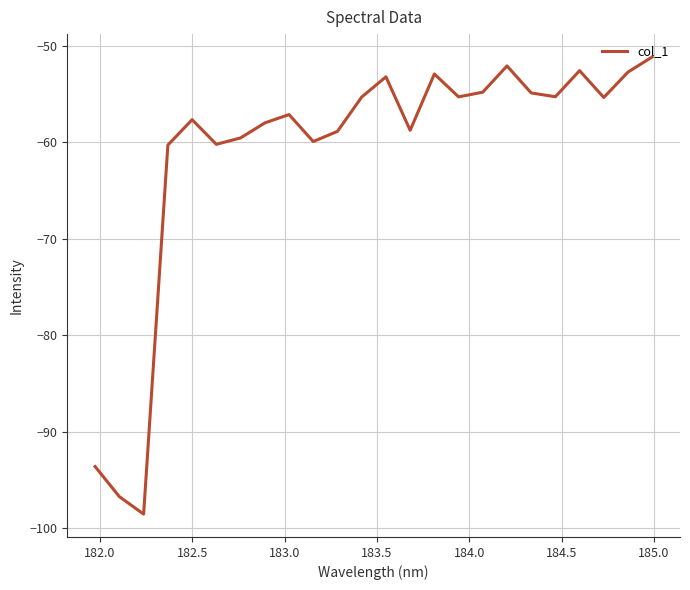

What is the maximum value shown in the chart?

-51.2